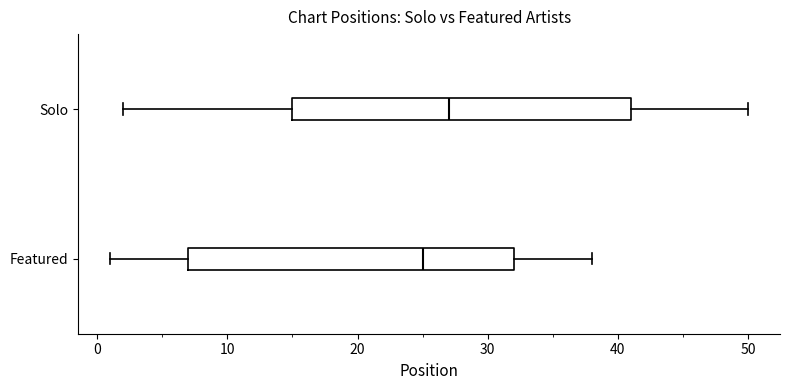

Which box's median line is the furthest to the right?

Solo